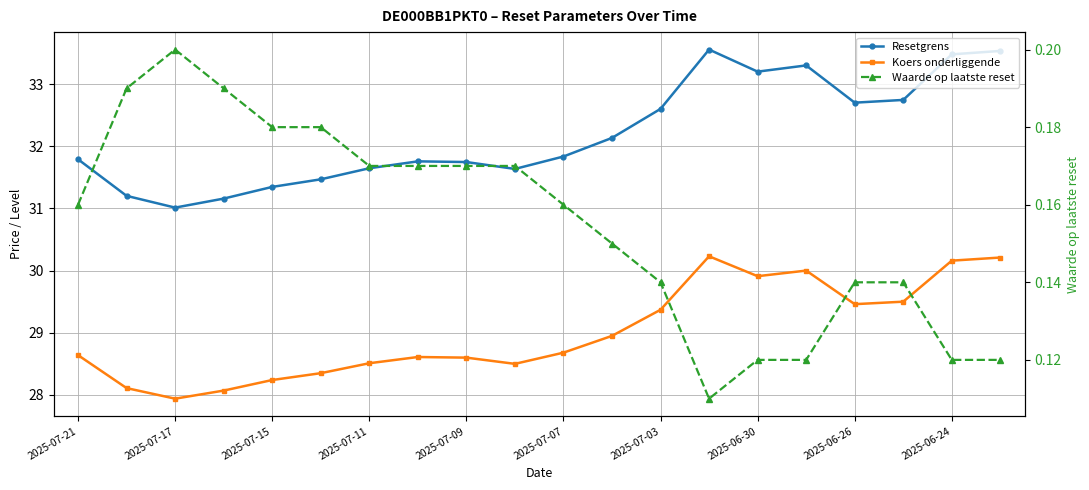

Between 17 and 2025-07-07, which is larger?

17